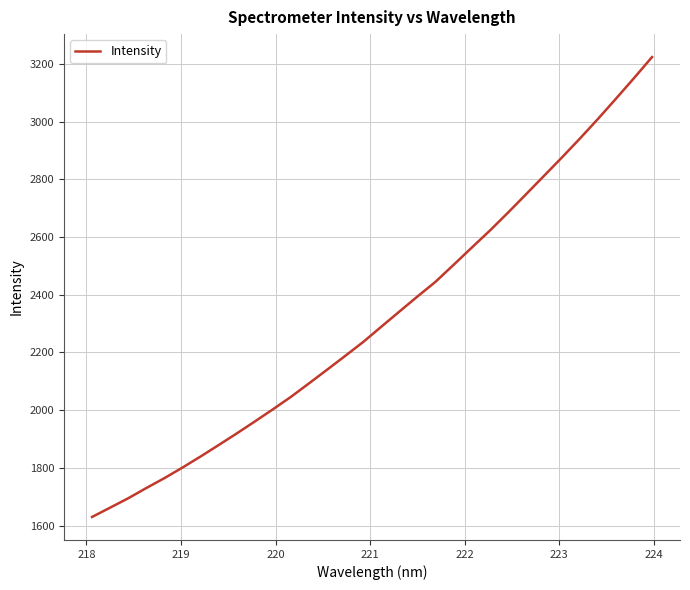

What is the difference between the maximum and minimum values?

1594.7